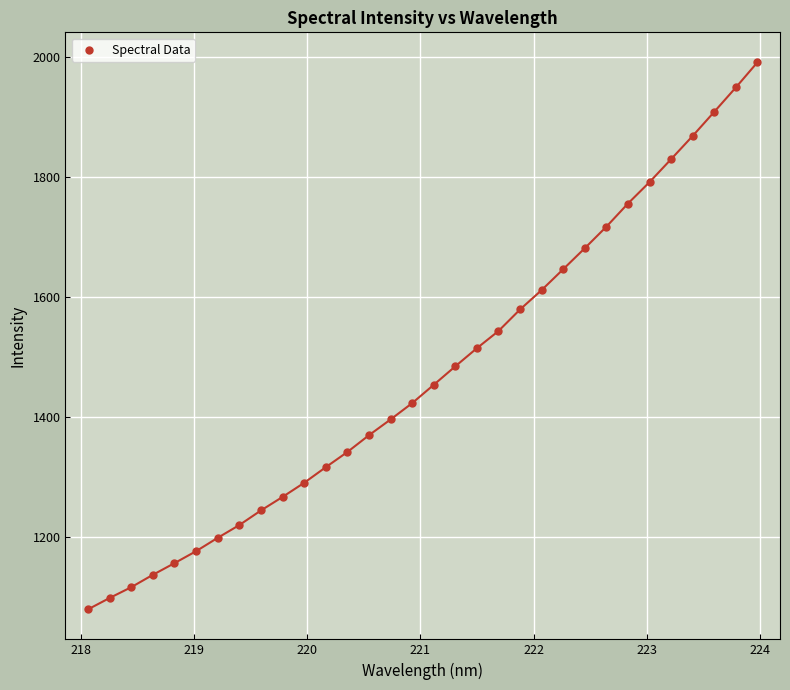

What is the range of X values (max minus min)?

5.9